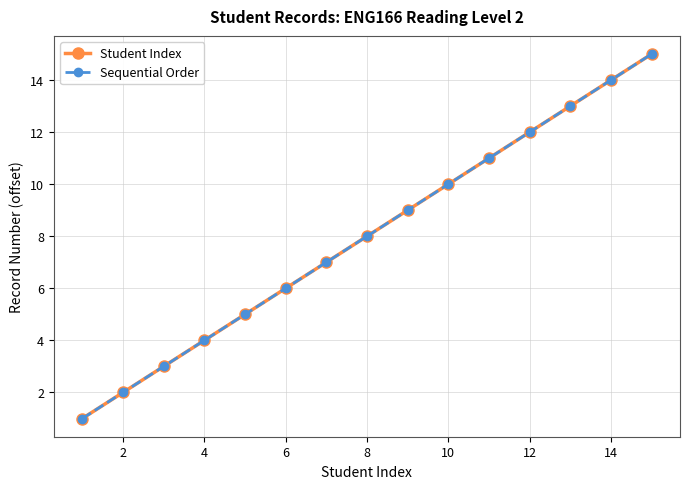

Does the chart have visible grid lines?

Yes